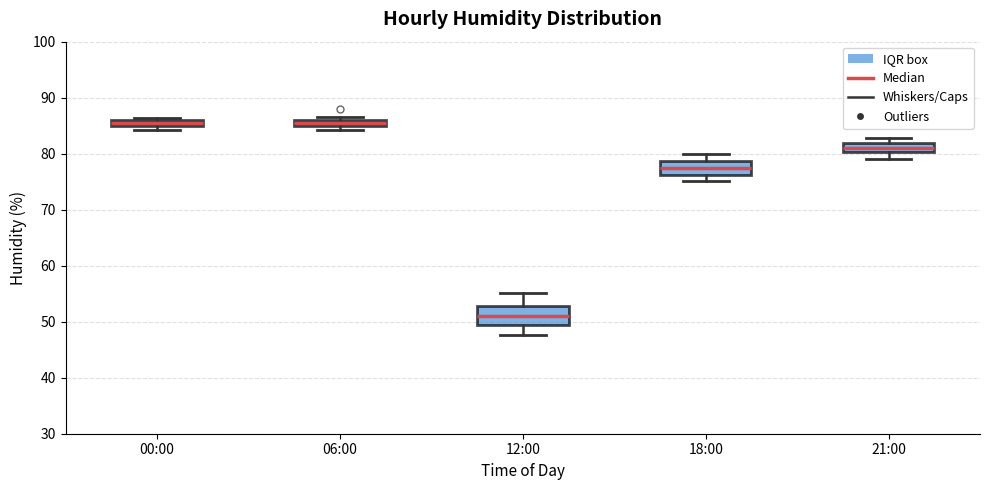

Which box's median line is the lowest?

12:00